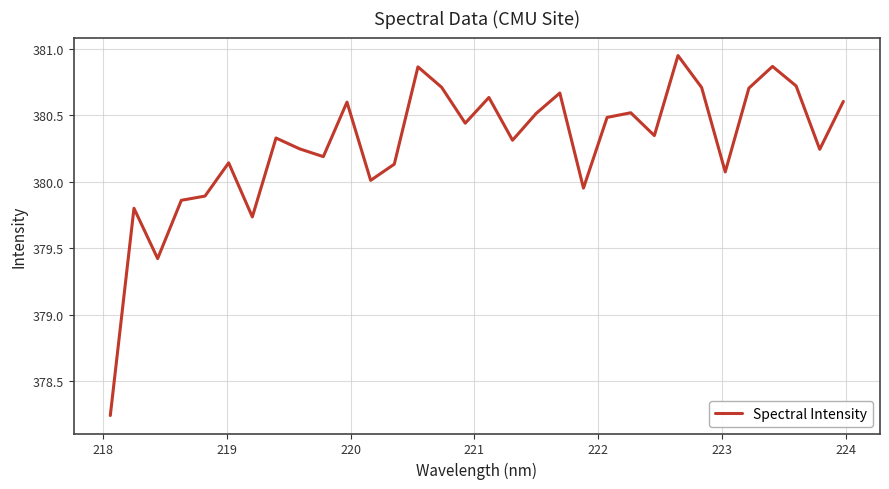

What is the difference between the maximum and minimum values?

2.7